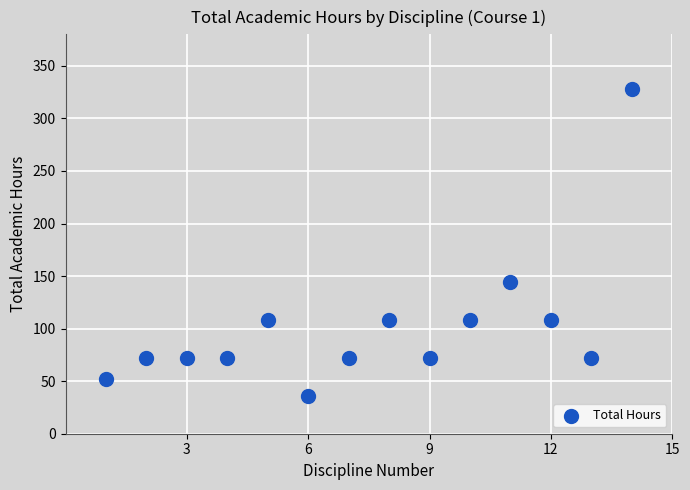

What Y value in the scatter plot is closest to 182?

144